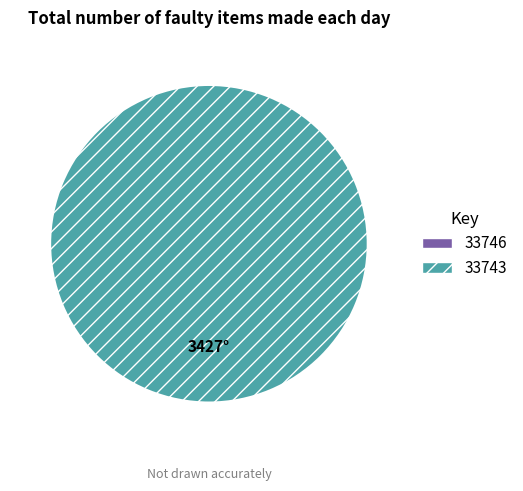

Is the sum of 33746 and 33743 greater than half?

Yes